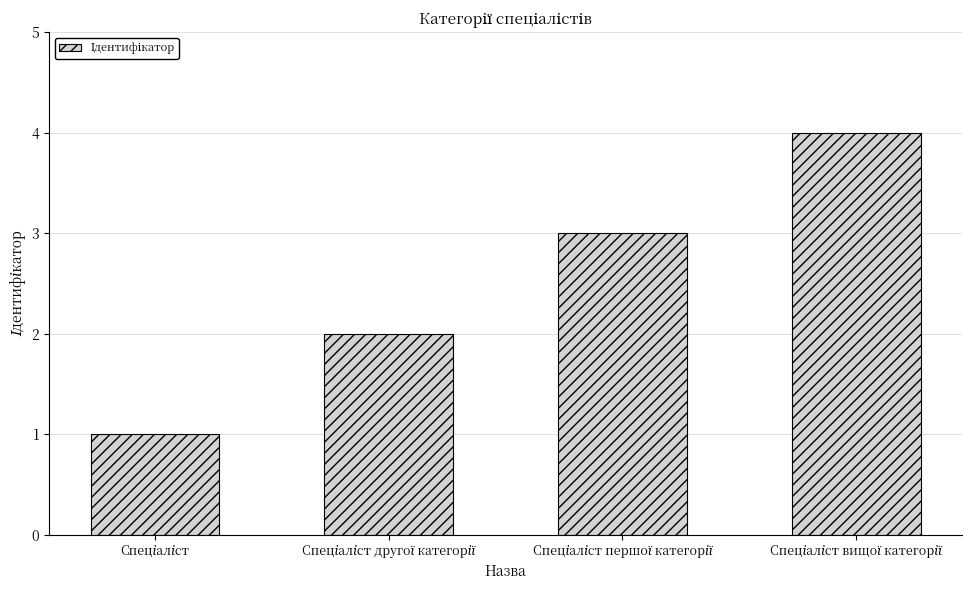

What is the maximum value shown in the chart?

4